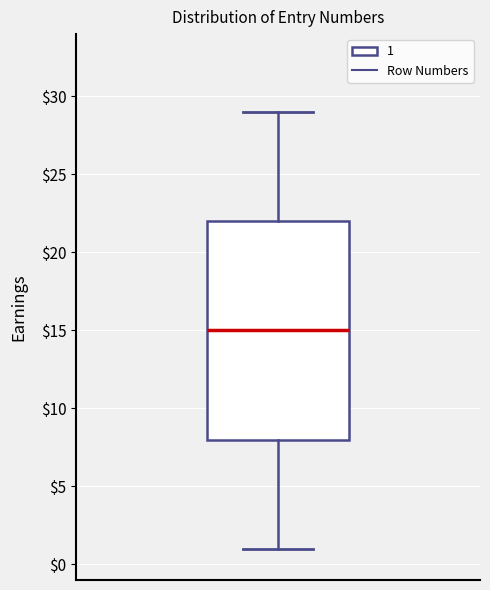

Where does the lower whisker of the box end on the y-axis? The values are not printed on the chart, so give them approximately, as read against the axis.

1